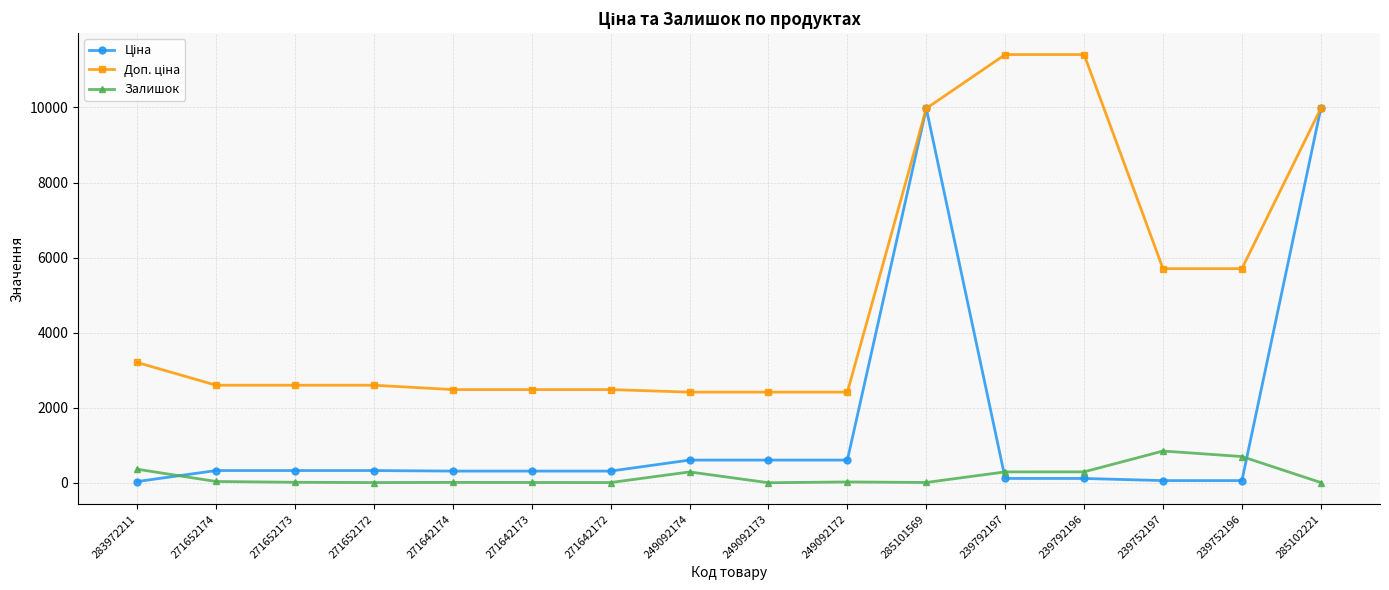

How many lines are shown in the chart?

3